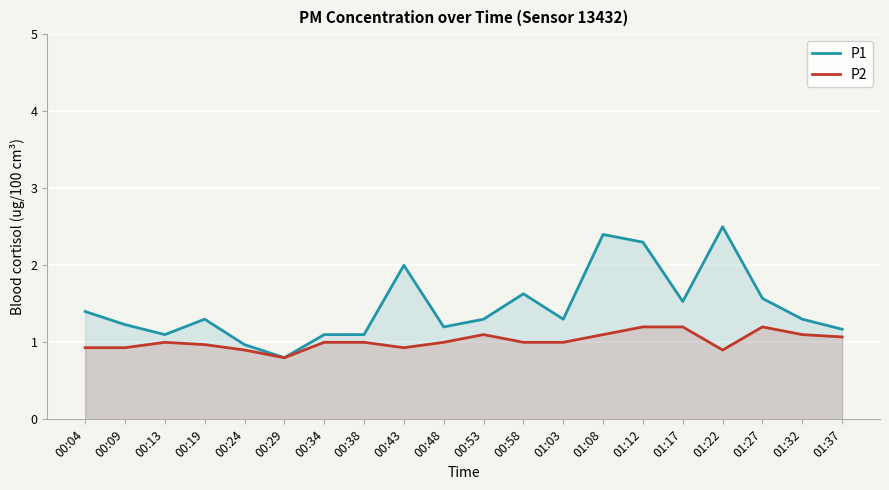

At which label does P2 reach its peak?

01:12